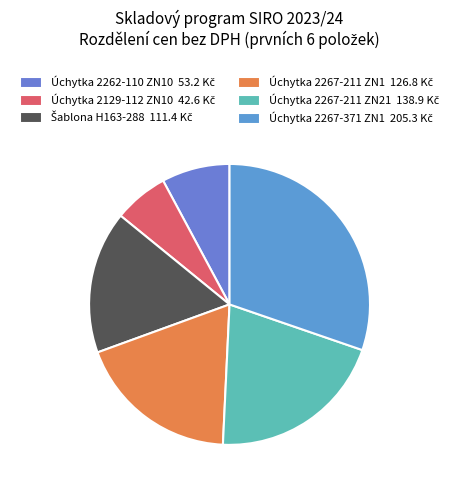

What percentage is the Úchytka 2262-110 ZN10 slice, to the nearest percent?

8%